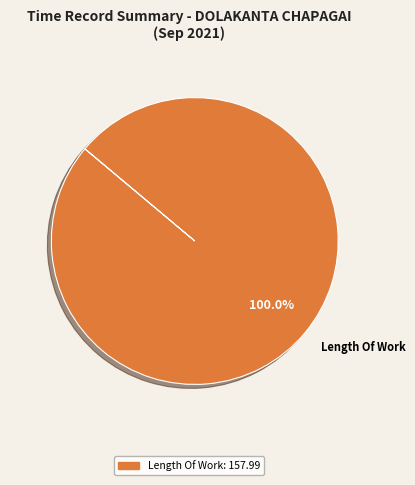

How many segments does this pie chart have?

1